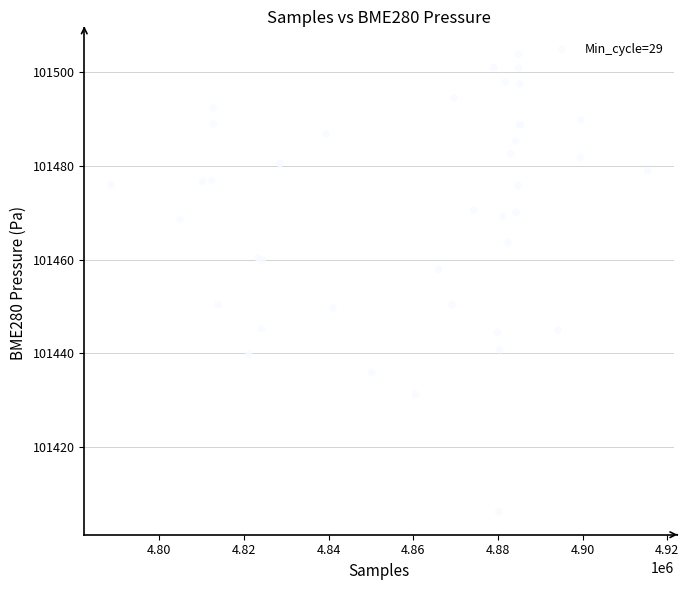

What Y value in the scatter plot is closest to 101455?

101458.0